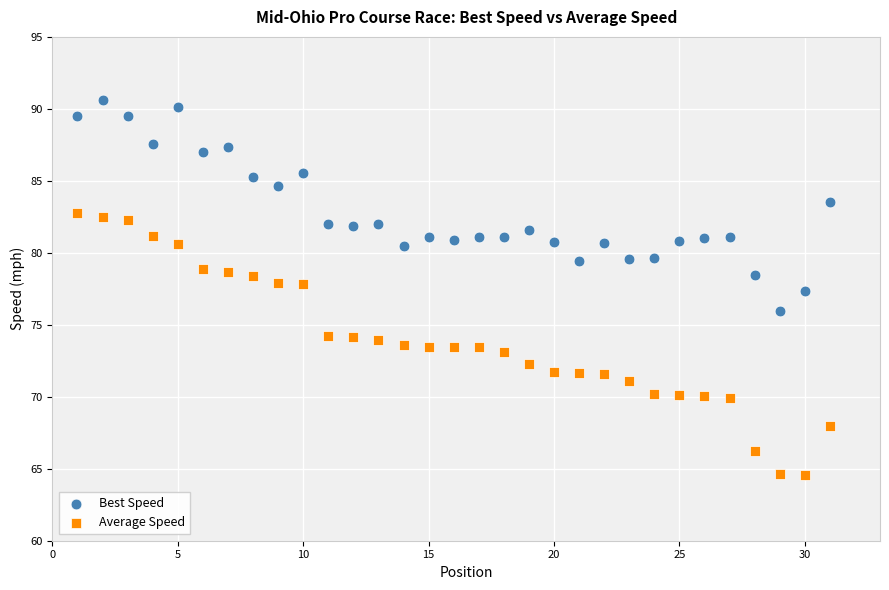

Which series reaches the maximum Y coordinate?

Best Speed